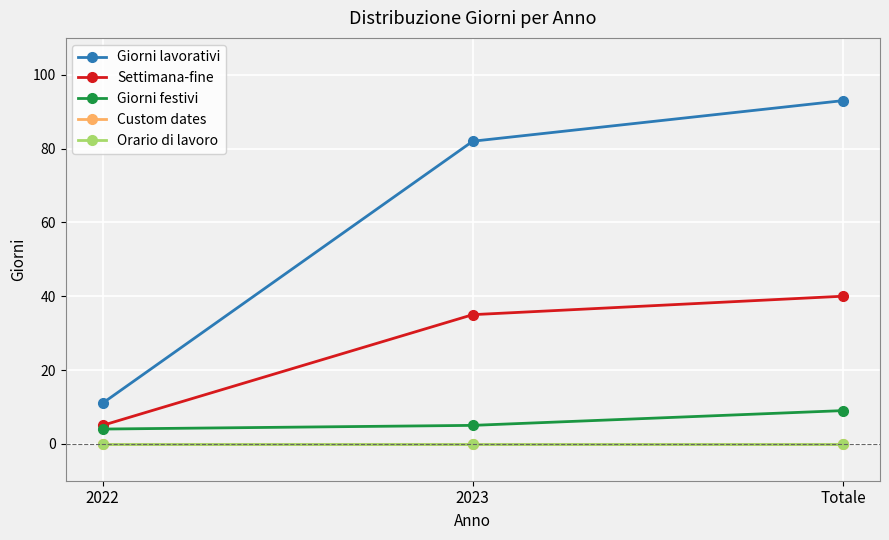

Is this an area chart (filled region under the line)?

No